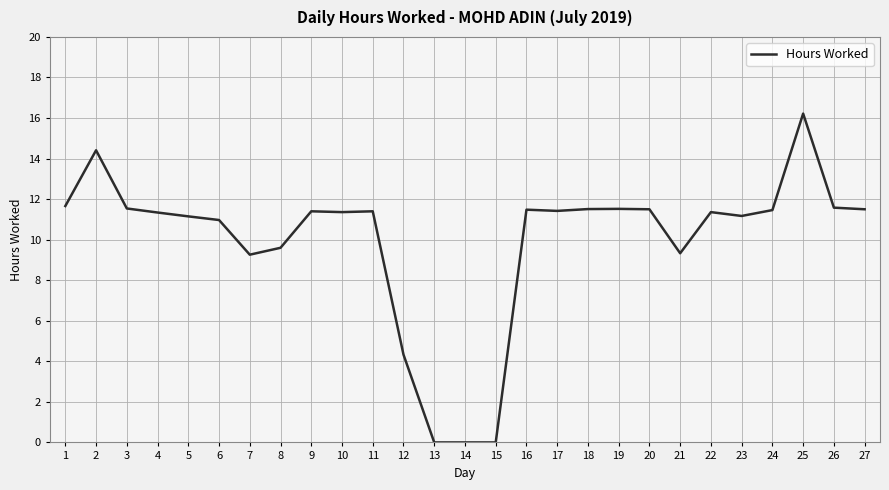

Does the chart display data point markers on the line(s)?

No